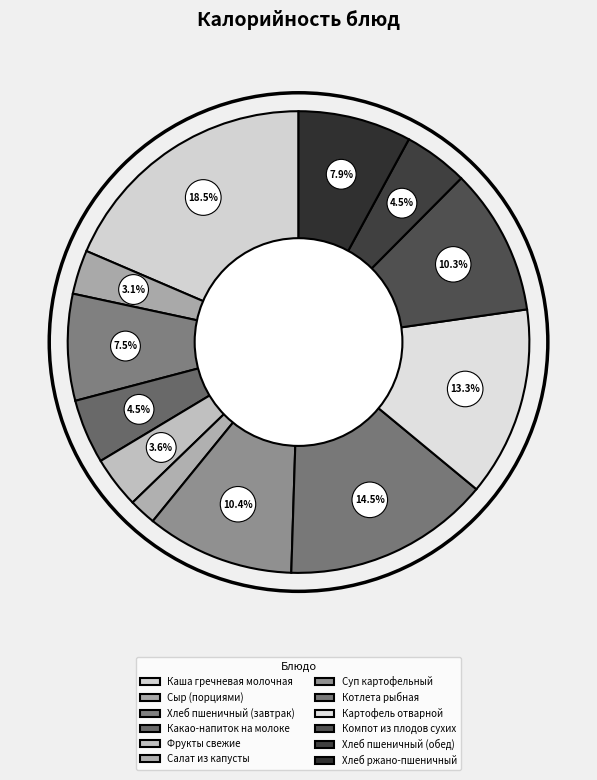

How many segments does this pie chart have?

12